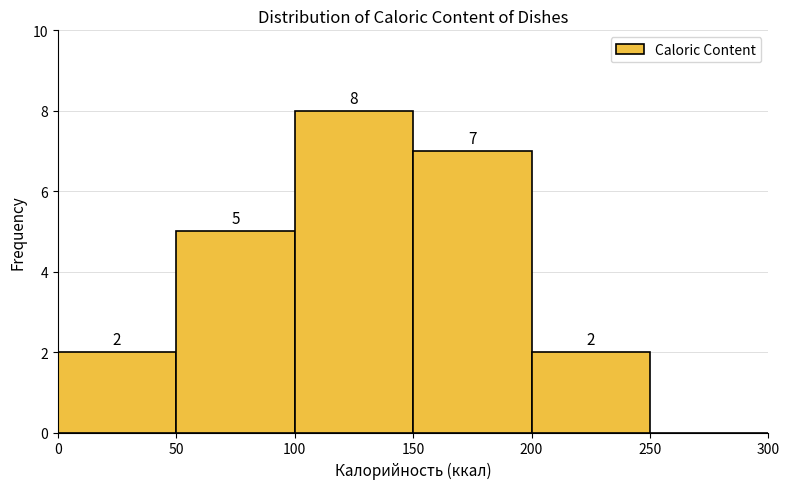

Over which range of the x-axis is the bar tallest?

100 to 150